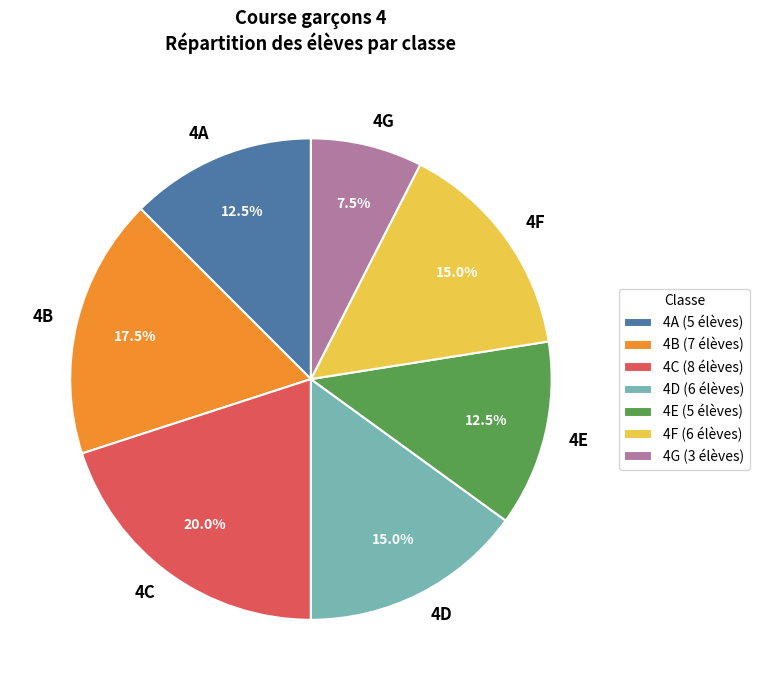

Count the number of slices in the pie.

7